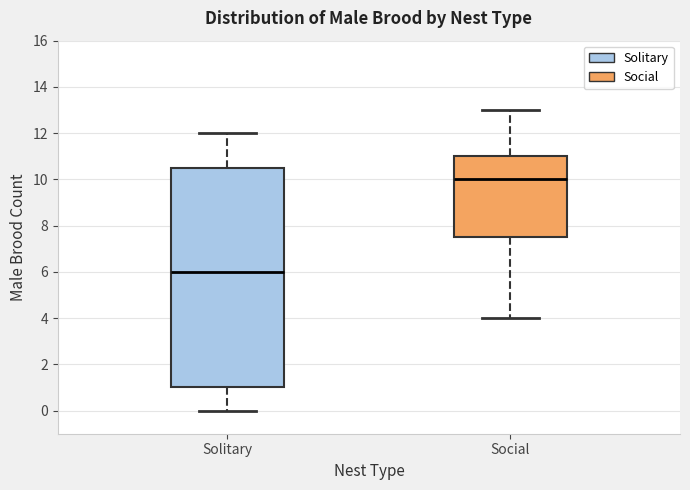

Comparing the boxes themselves (not the whiskers), which one is the tallest?

Solitary